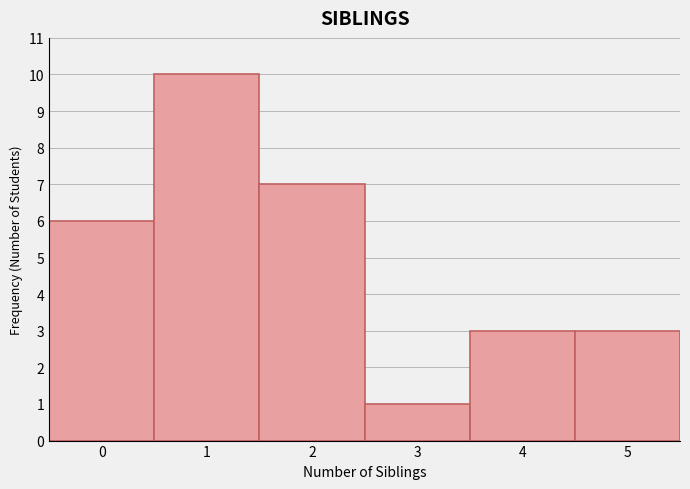

How tall is the bar that spans -0.5 to 0.5 on the x-axis? The values are not printed on the chart, so give them approximately, as read against the axis.

6